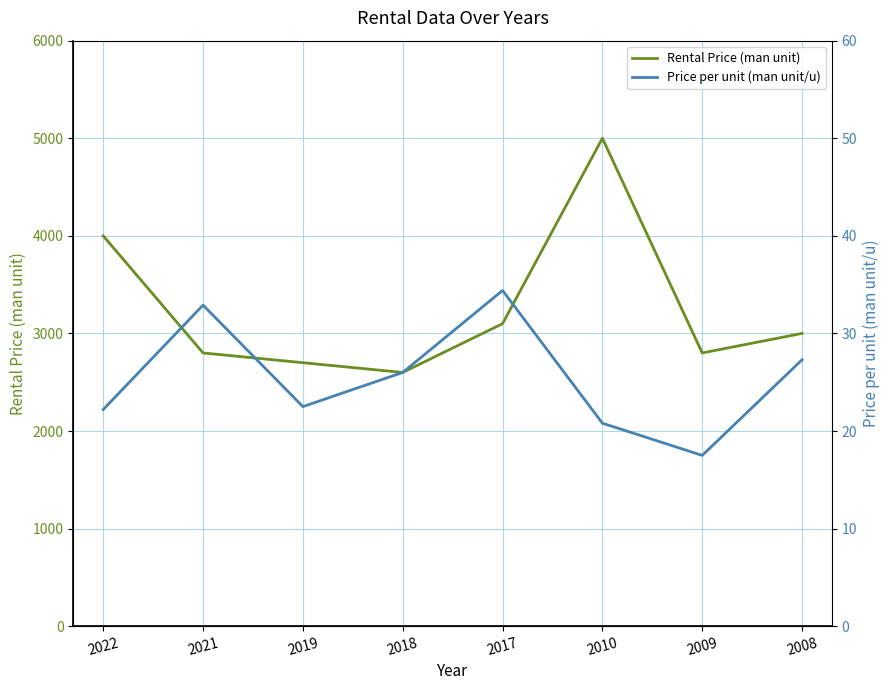

Where is Rental Price (man unit) nearest to the value 3800?

2022